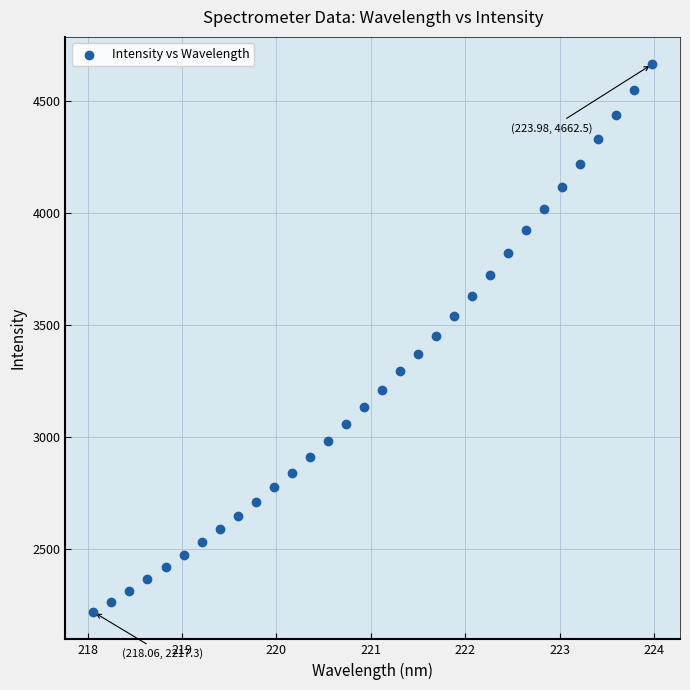

What is the range of X values (max minus min)?

5.9